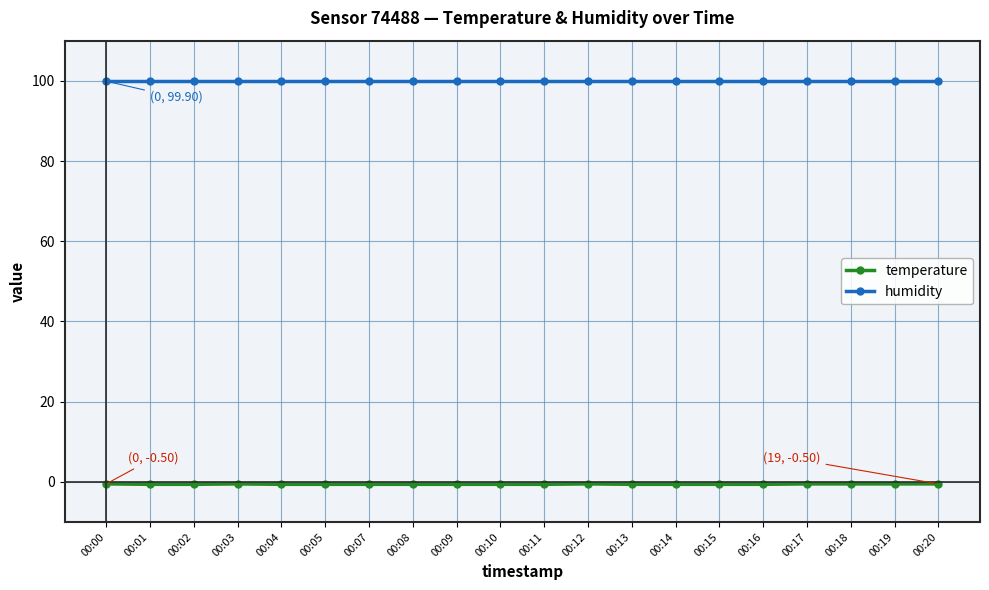

True or false: humidity and temperature cross at least once.

False